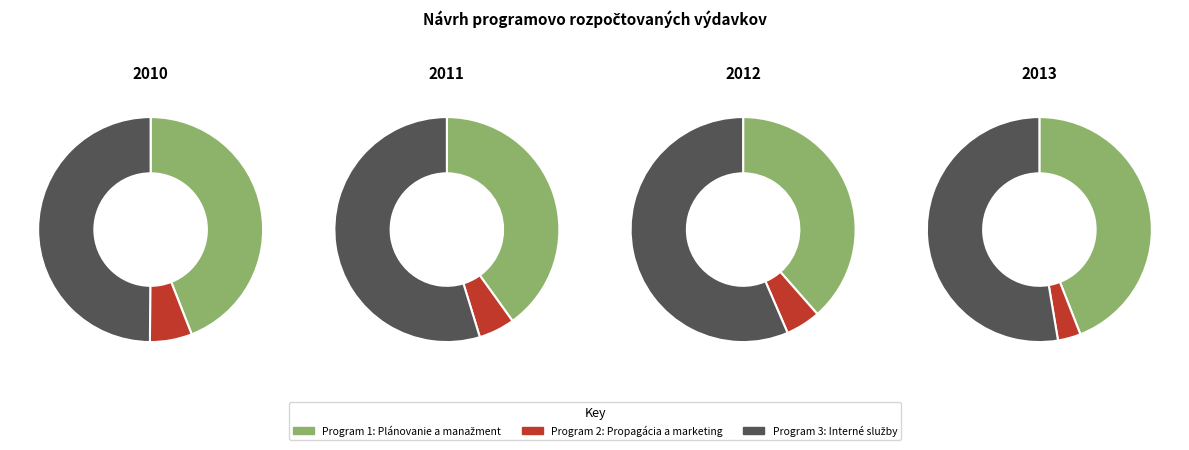

Which series changed the most between Program 1: Plánovanie, manažment and Program 3: Interné služby?

rozpočet 2012